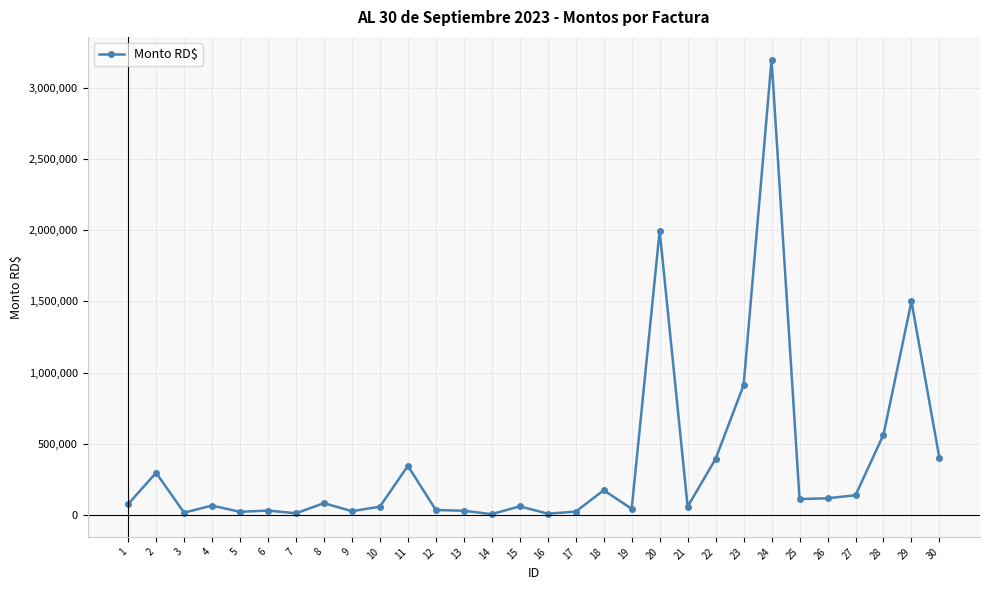

What is the difference between the maximum and minimum values?

3191707.8